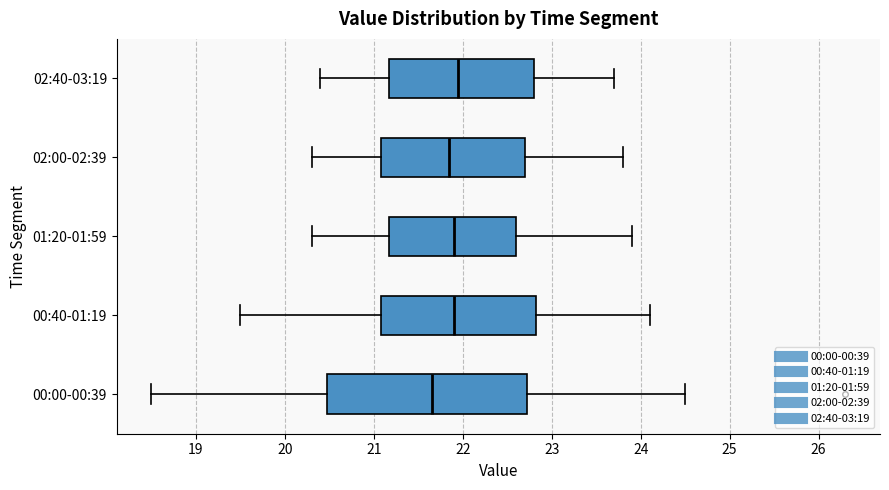

Reading bottom to top, read every box against the x-axis: the position of its median line, the range the box covers, and the ends of its whiskers. The values are not printed on the chart, so give them approximately, as read against the axis.

00:00-00:39: median 21.7, box 20.5 to 22.7, whiskers 18.5 to 24.5
00:40-01:19: median 21.9, box 21.1 to 22.8, whiskers 19.5 to 24.1
01:20-01:59: median 21.9, box 21.2 to 22.6, whiskers 20.3 to 23.9
02:00-02:39: median 21.9, box 21.1 to 22.7, whiskers 20.3 to 23.8
02:40-03:19: median 22.0, box 21.2 to 22.8, whiskers 20.4 to 23.7